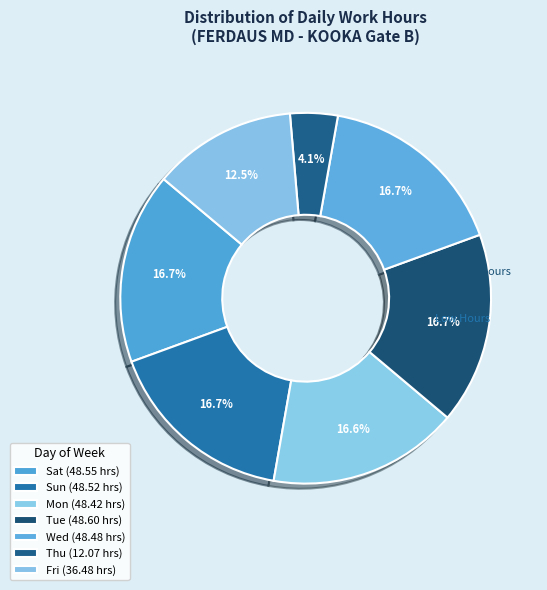

How many segments does this pie chart have?

7